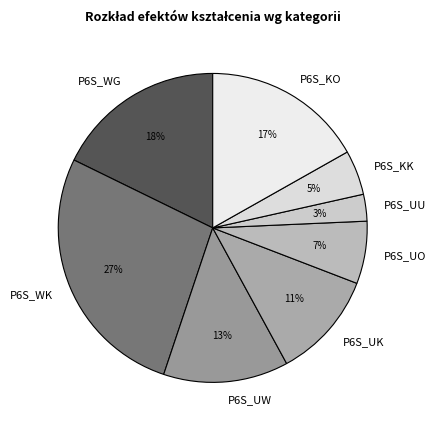

Rank the categories by value from lowest to highest.

P6S_UU, P6S_KK, P6S_UO, P6S_UK, P6S_UW, P6S_KO, P6S_WG, P6S_WK